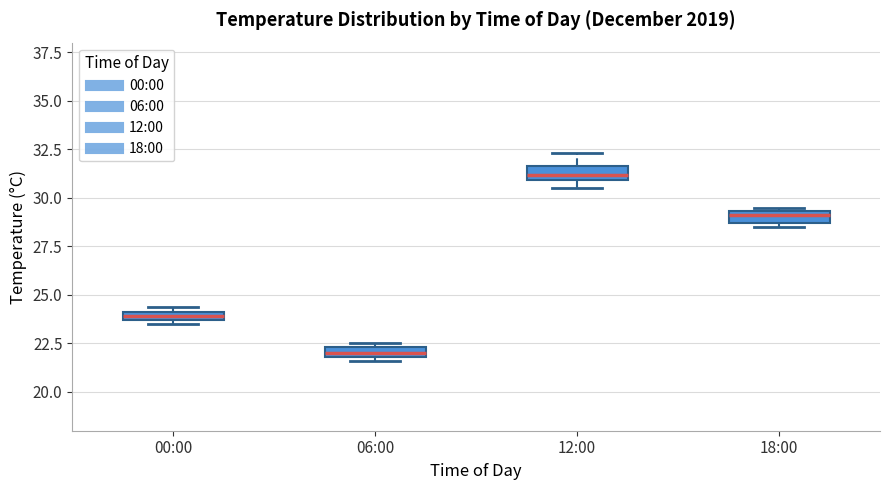

Where does the upper whisker of the box for 12:00 end on the y-axis? The values are not printed on the chart, so give them approximately, as read against the axis.

32.5